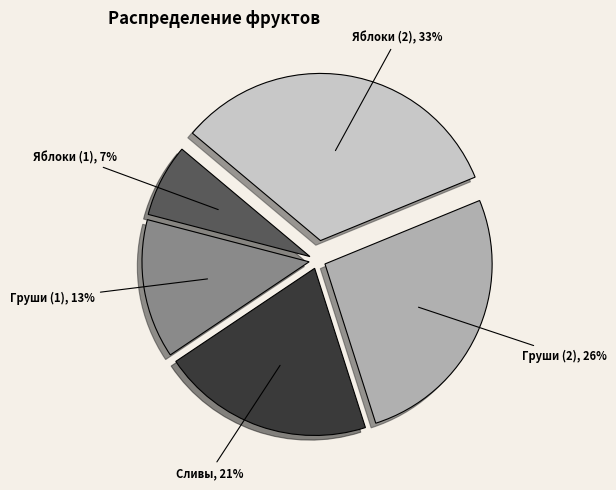

How many slices are in this pie chart?

5